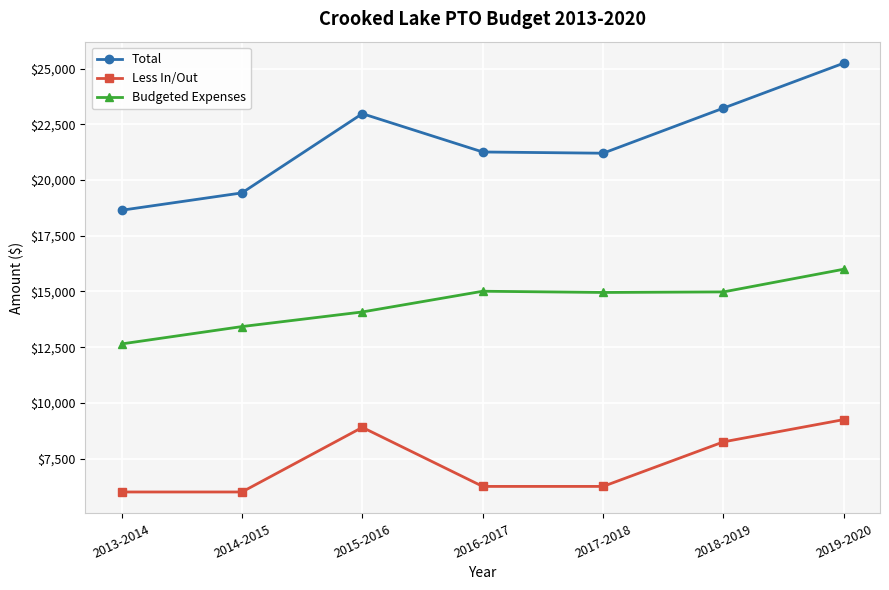

How many lines are shown in the chart?

3